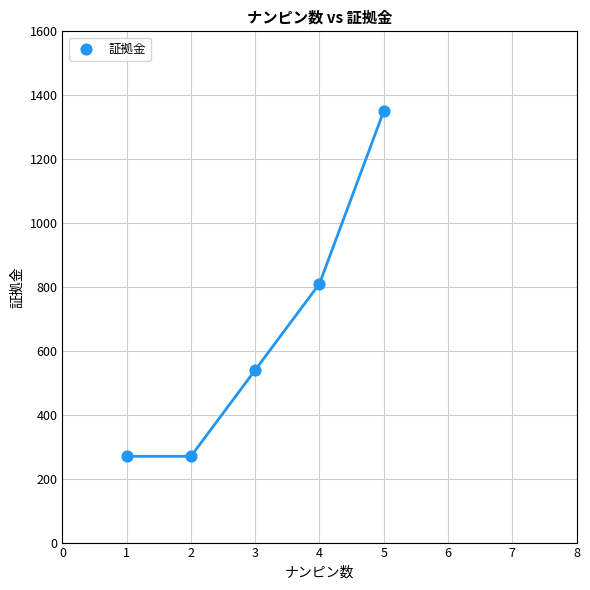

What is the average Y value?

648